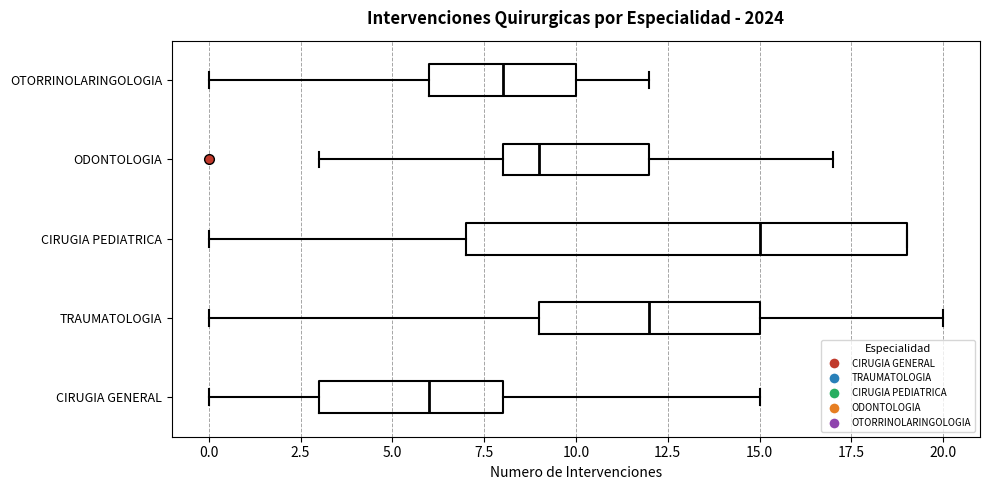

Comparing the boxes themselves (not the whiskers), which one is the widest?

CIRUGIA PEDIATRICA